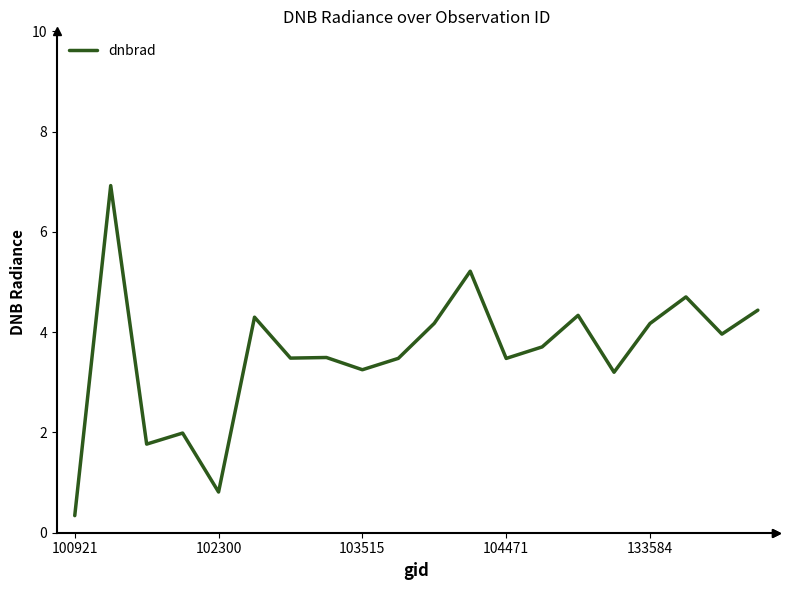

What is the difference between the maximum and minimum values?

6.6